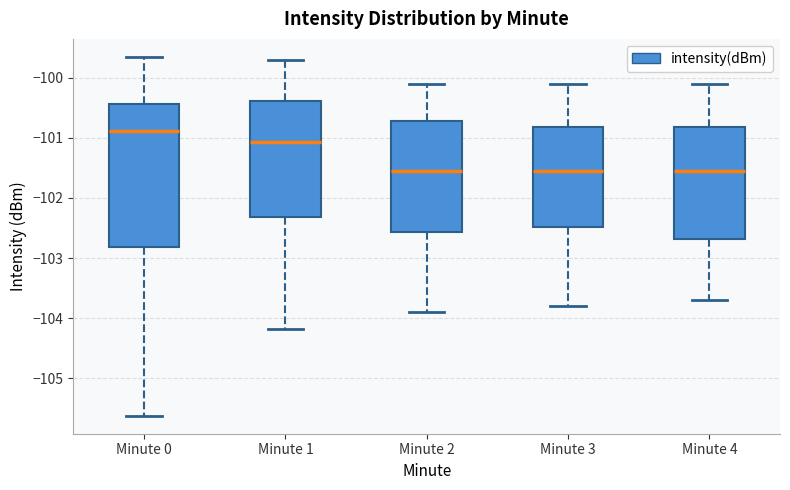

Reading left to right, transcribe this box plot: for each box, give where its median line is, the range the box spans, and where its two whiskers end, as read against the y-axis. The values are not printed on the chart, so give them approximately, as read against the axis.

Minute 0: median -100.9, box -102.8 to -100.4, whiskers -105.6 to -99.7
Minute 1: median -101.1, box -102.3 to -100.4, whiskers -104.2 to -99.7
Minute 2: median -101.5, box -102.6 to -100.7, whiskers -103.9 to -100.1
Minute 3: median -101.5, box -102.5 to -100.8, whiskers -103.8 to -100.1
Minute 4: median -101.5, box -102.7 to -100.8, whiskers -103.7 to -100.1